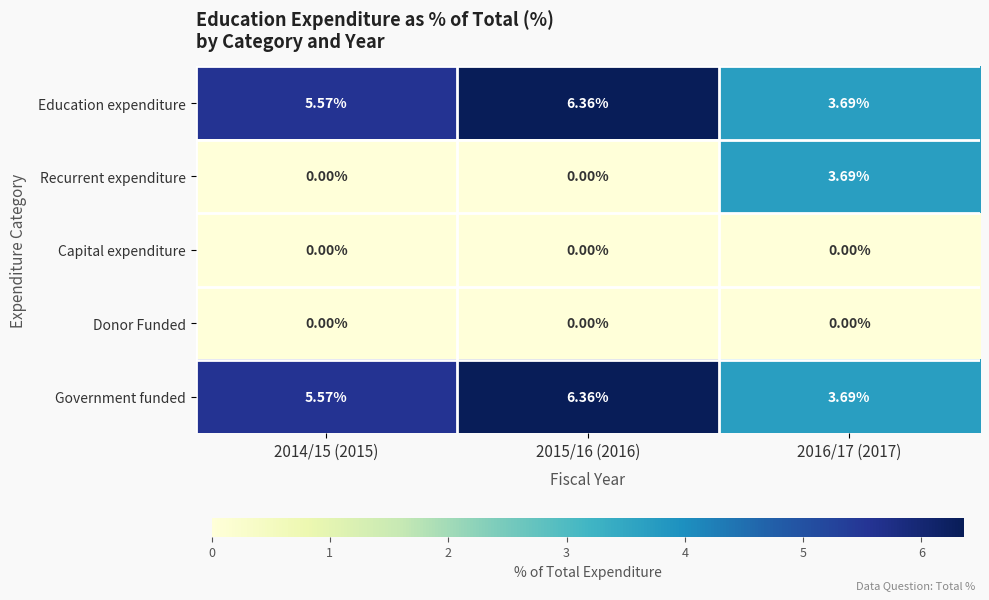

Is the value of Recurrent expenditure at 2015/16 (2016) greater than the value of Government funded at 2014/15 (2015)?

No